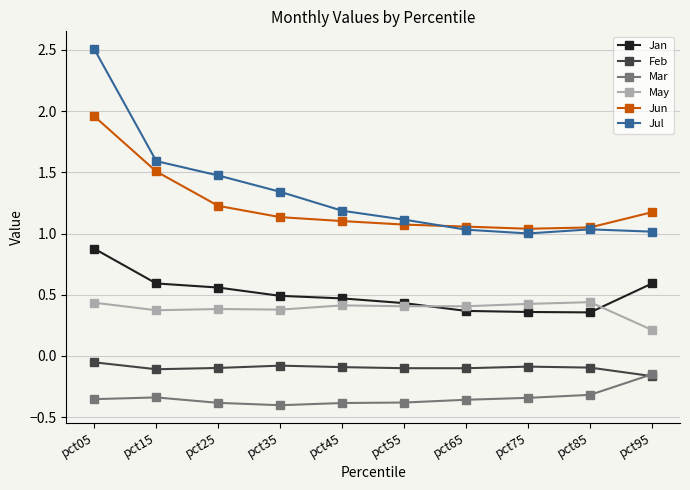

What is the total value across all series at pct65?

2.4